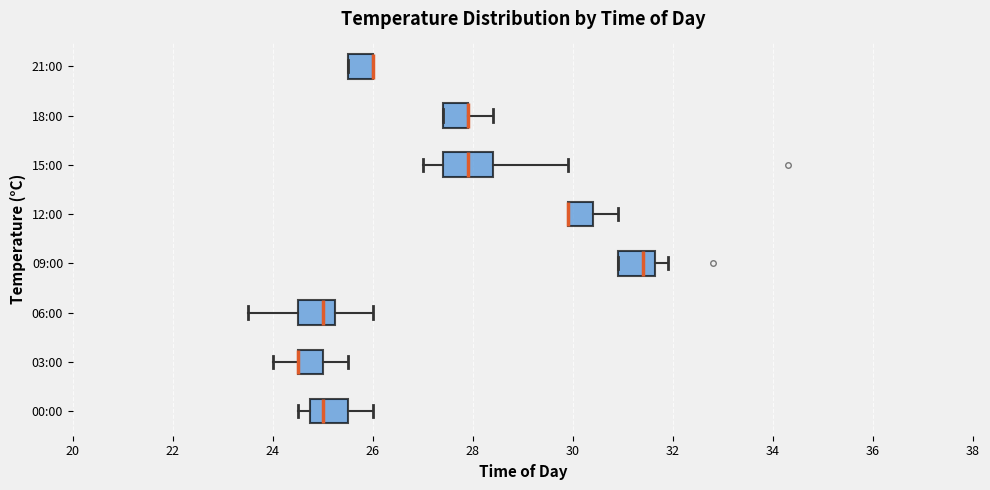

Comparing the boxes themselves (not the whiskers), which one is the widest?

15:00